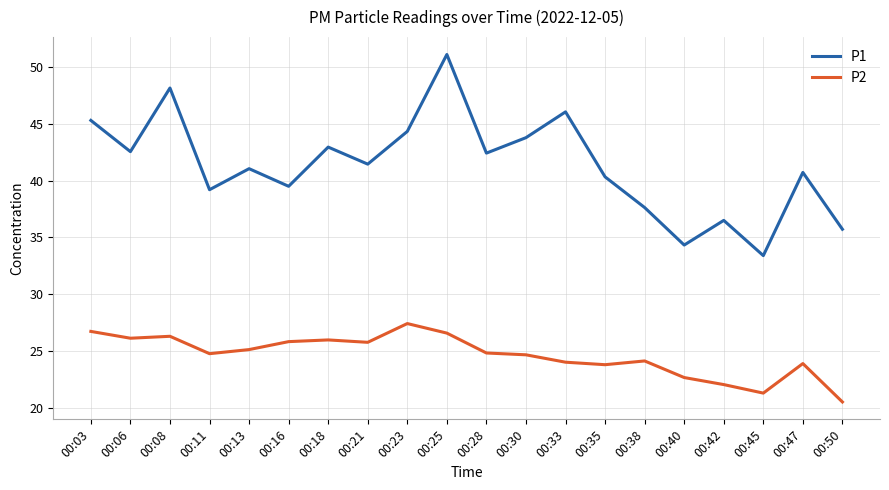

Which series has the largest total across all categories?

P1